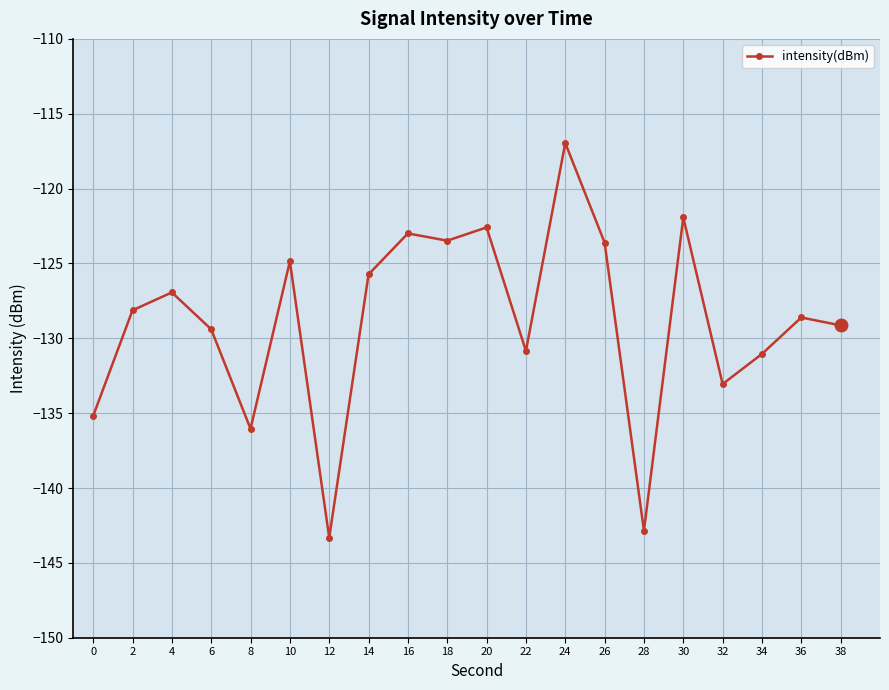

What is the sum of the values at 30 and 28?

-264.8